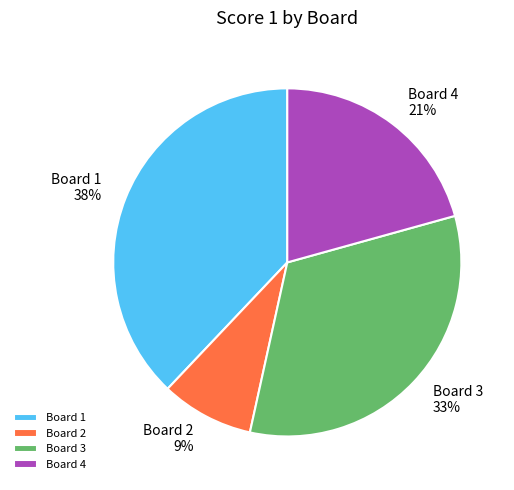

What percentage is the Board 2 slice, to the nearest percent?

9%